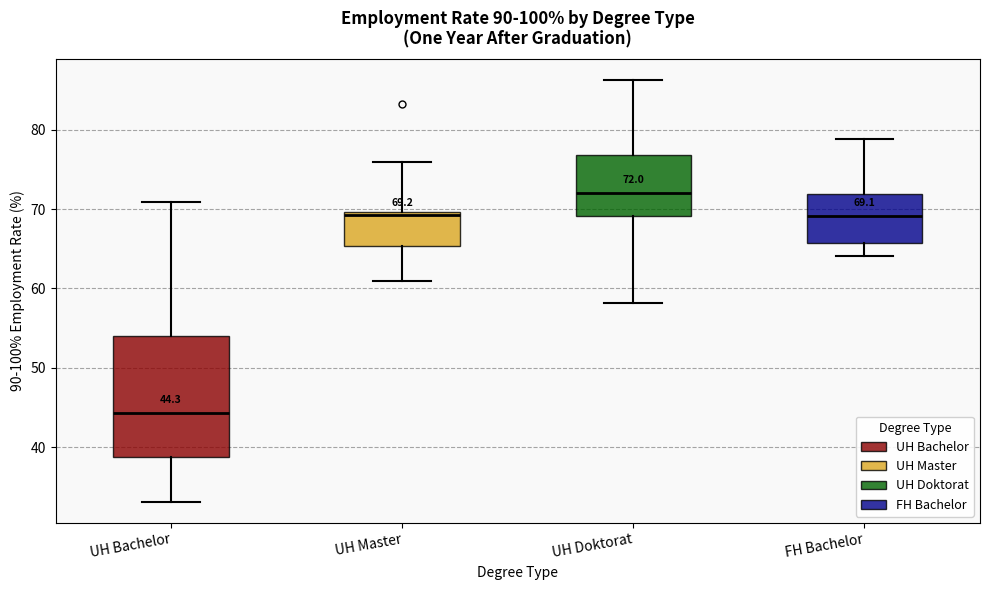

Which box's median line is the highest?

UH Doktorat